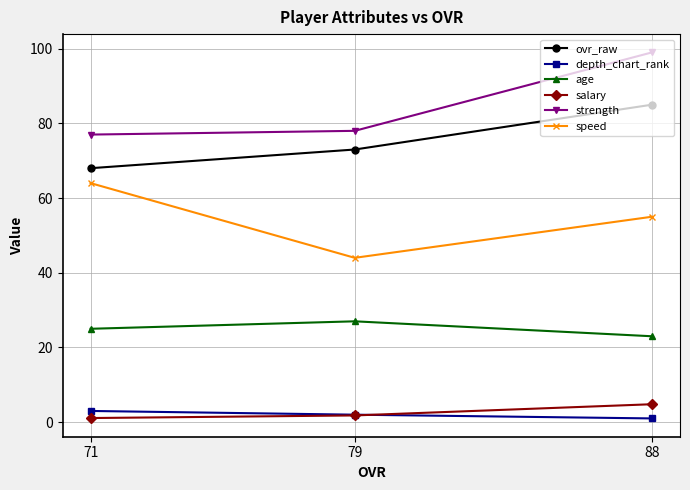

Which series has the largest total across all categories?

strength